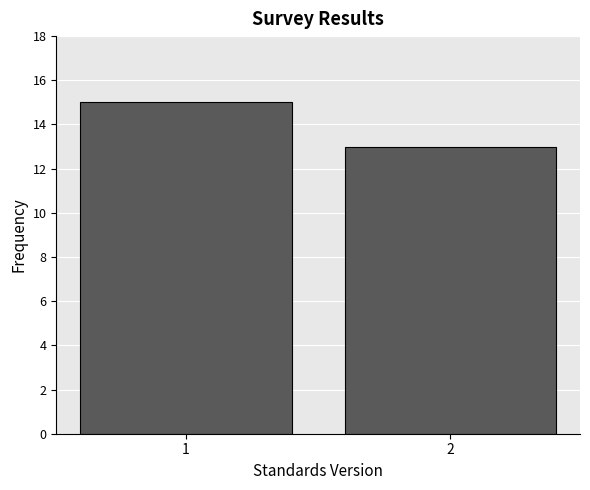

Reading right to left, what are all the values shown in this chart?

13	15